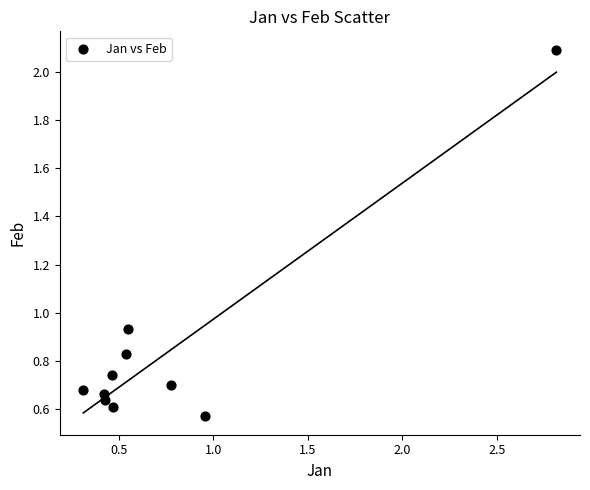

What is the range of Y values (max minus min)?

1.5